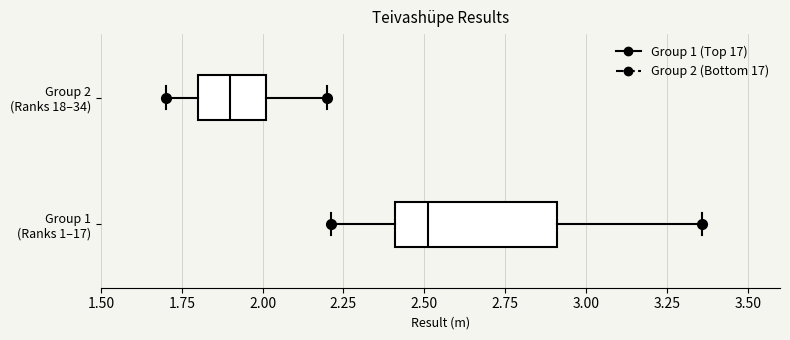

Which box's median line is the furthest to the right?

Group 1 (Ranks 1–17)